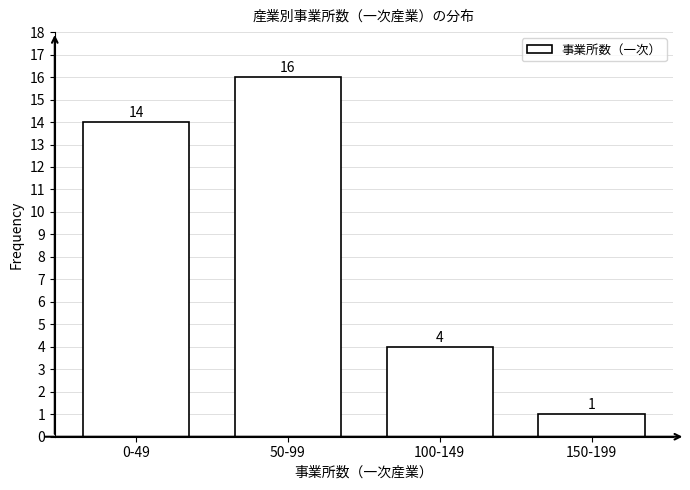

Reading left to right, extract all data points from this chart.

14	16	4	1